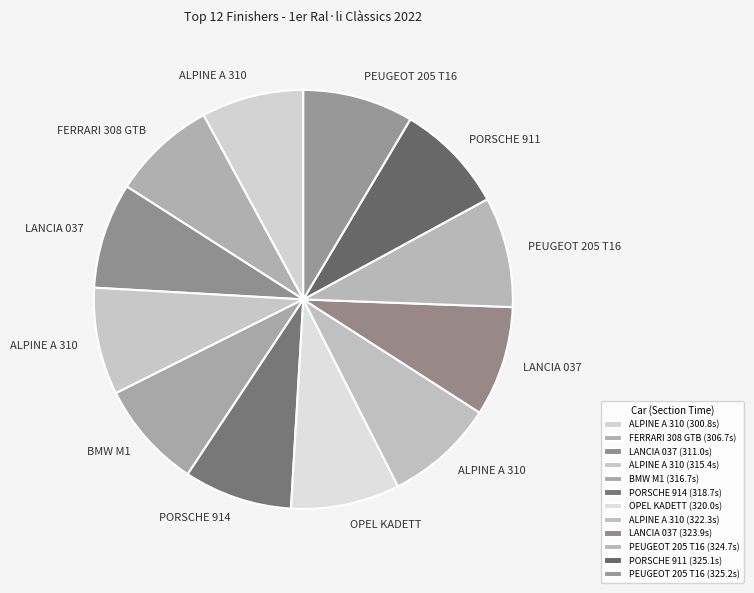

Which slice is the largest?

PEUGEOT 205 T16